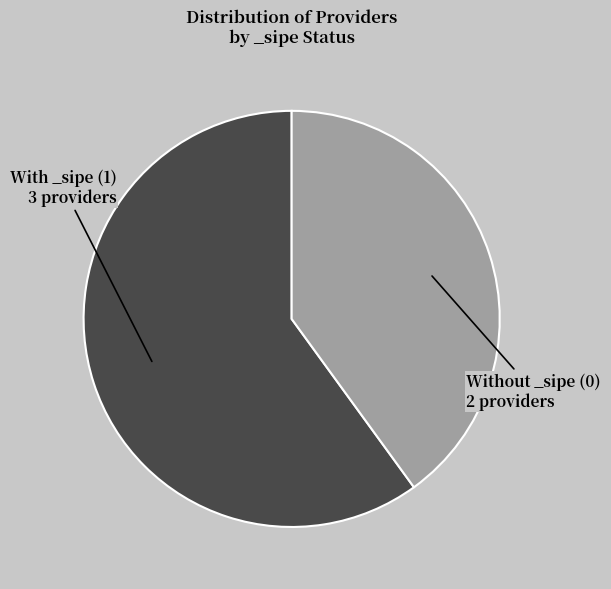

Does any single category account for the majority?

Yes